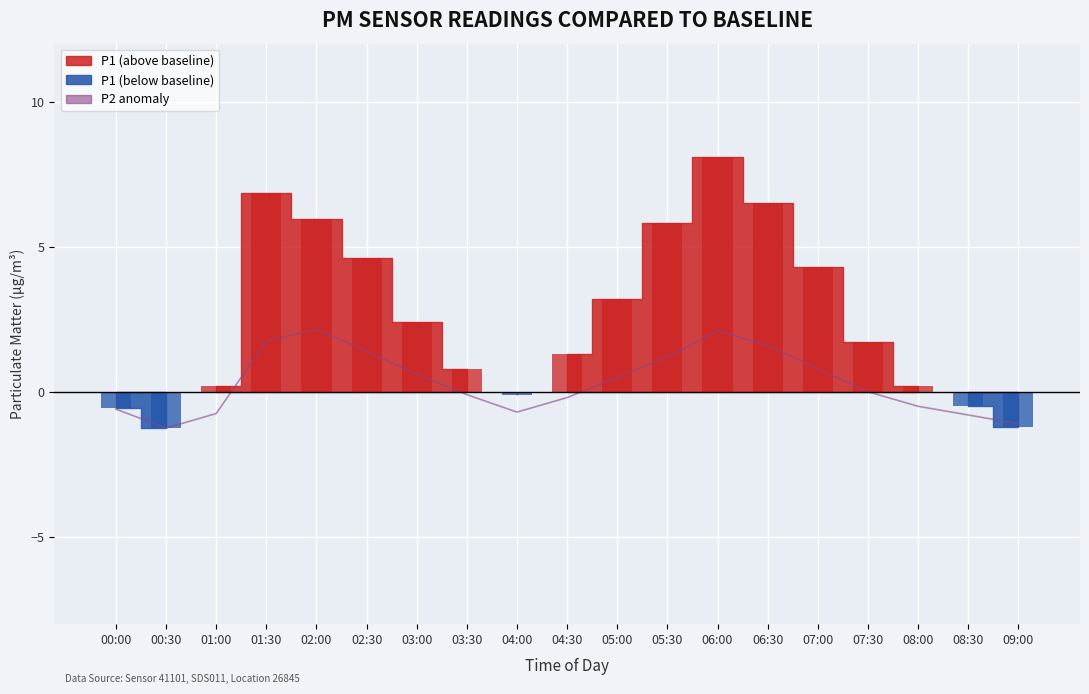

Are the bars grouped side by side (vs. stacked)?

No